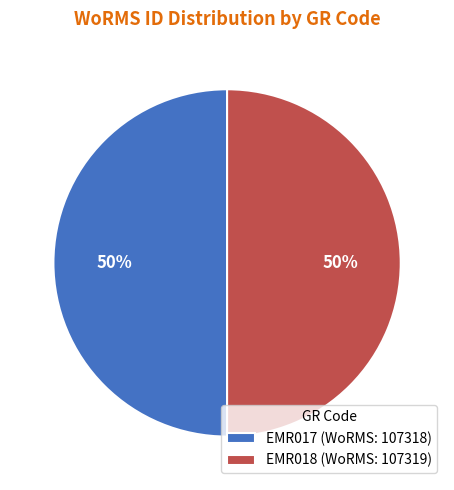

To the nearest percent, what is the average slice percentage?

50%